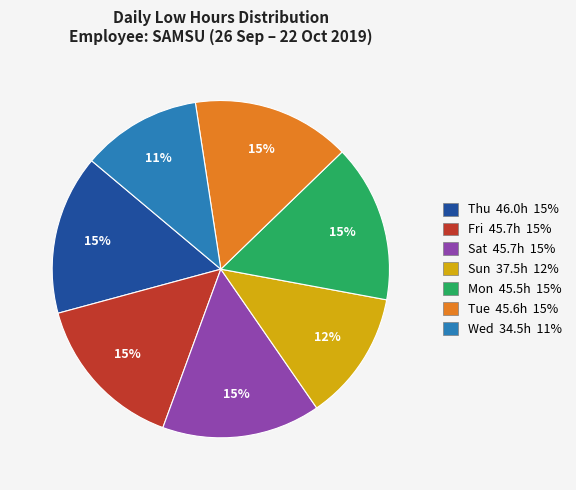

Is it true that Sun 37.5h 12% is 12% of the pie?

True